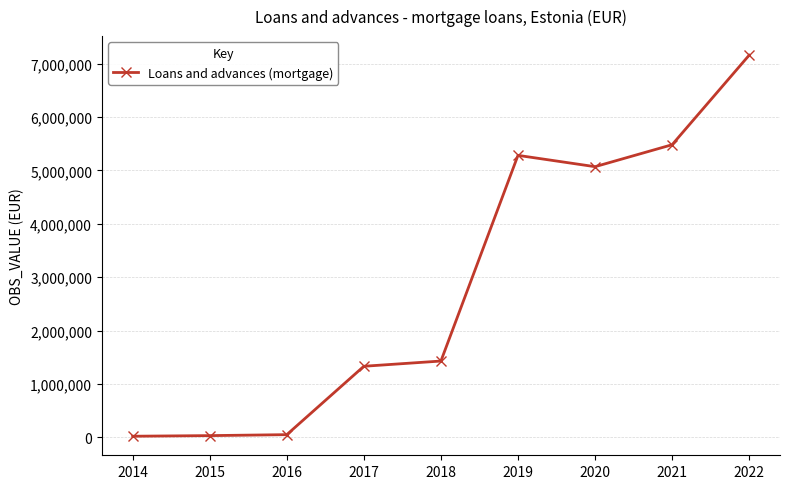

What is the greatest value displayed?

7161112